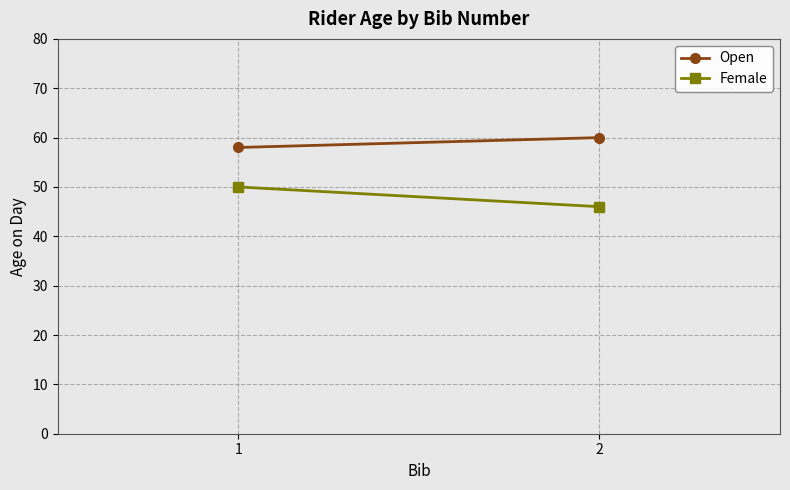

Rank the series at 1 from lowest to highest value.

Female, Open